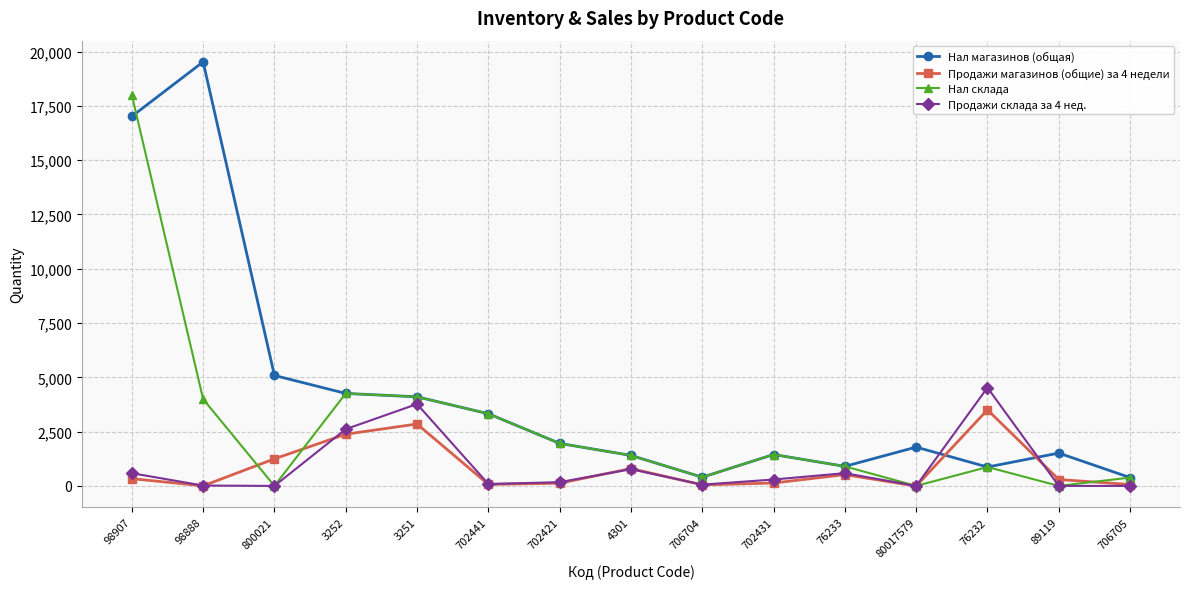

What is the sum of the Продажи склада за 4 нед. values at 89119 and 76233?

588.0